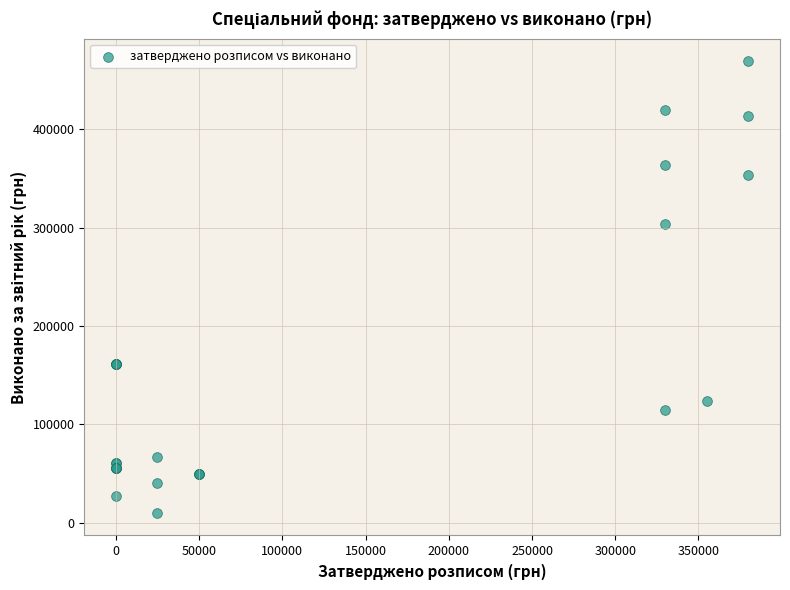

What Y value in the scatter plot is closest to 239659?

303442.1